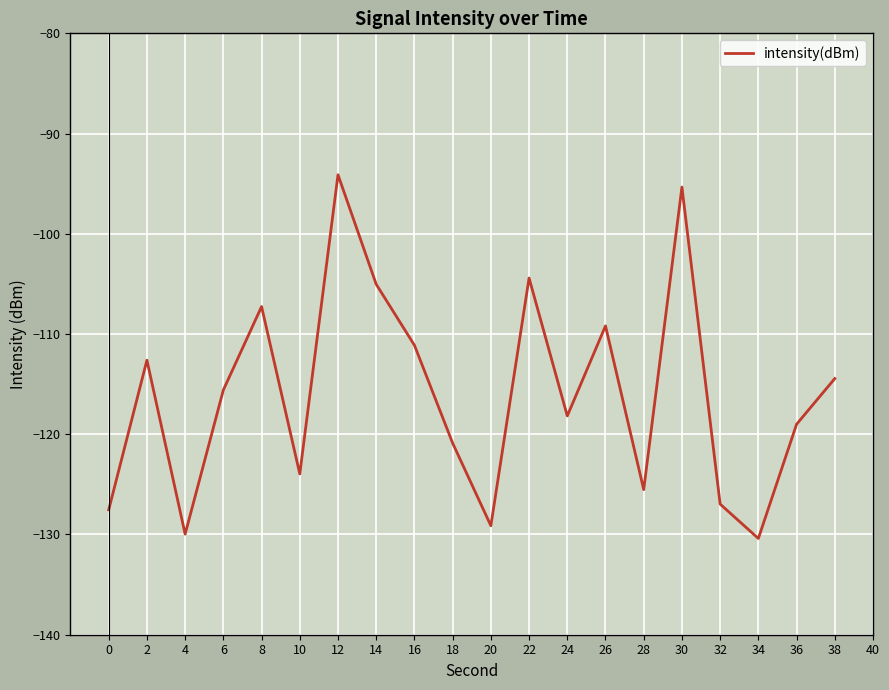

What is the approximate value at 36?

-119.0